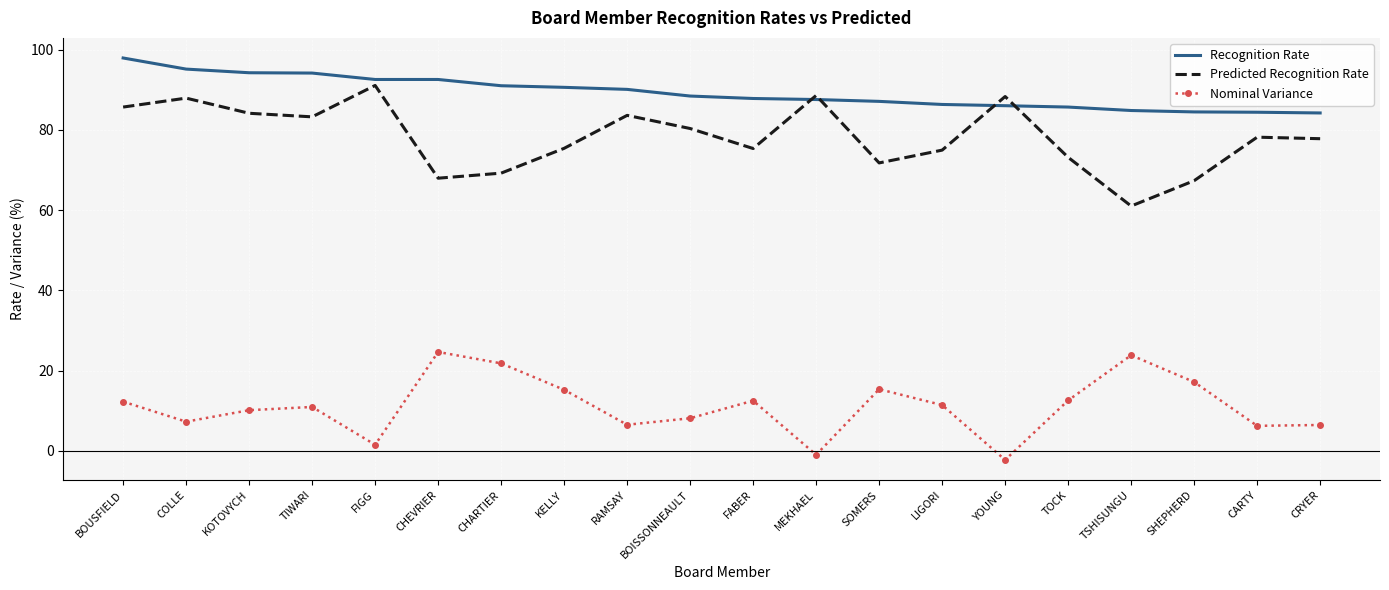

True or false: Nominal Variance and Recognition Rate cross at least once.

False